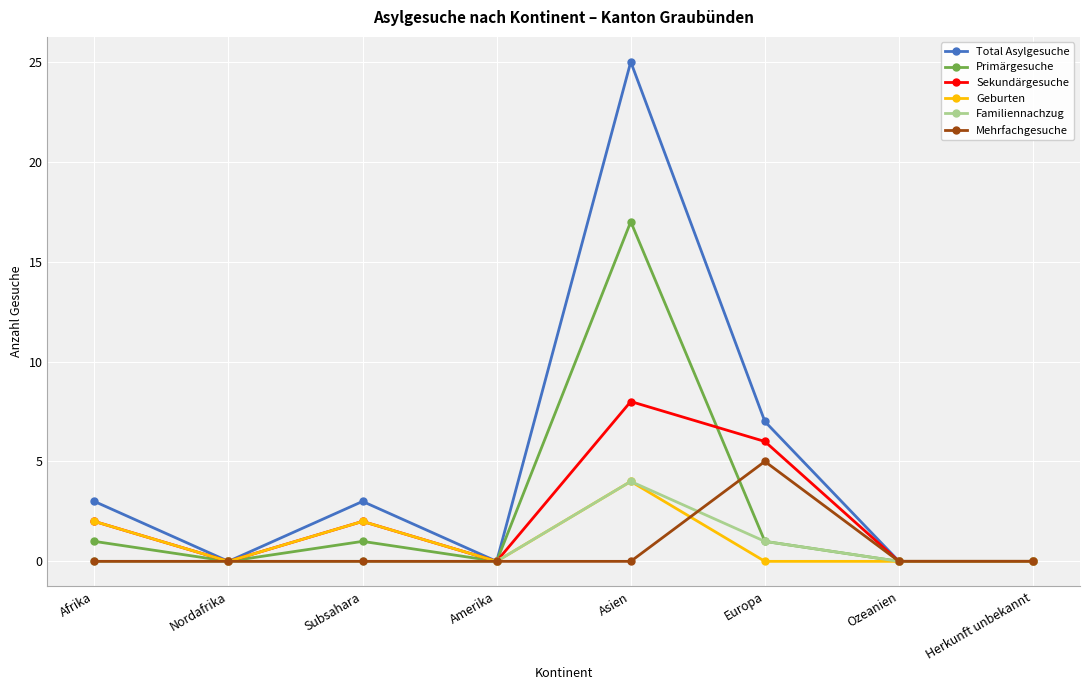

At which category does the chart reach its peak across all series?

Asien